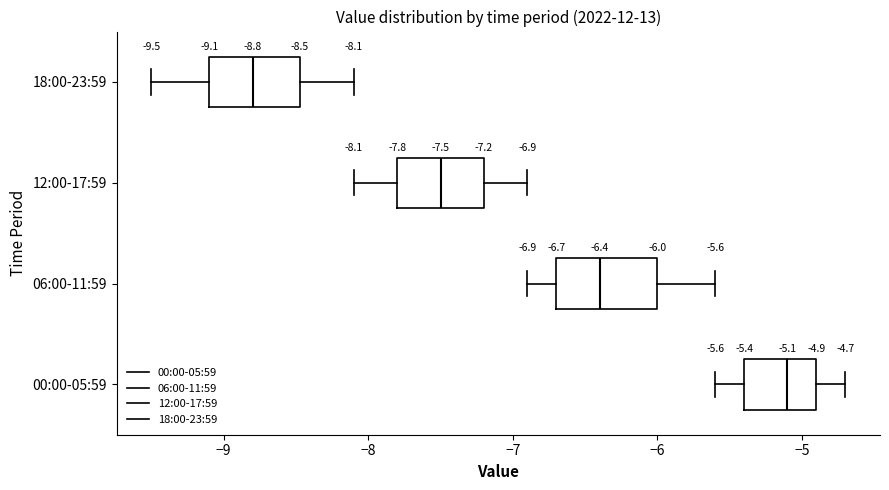

Which box has the furthest to the left median line?

18:00-23:59